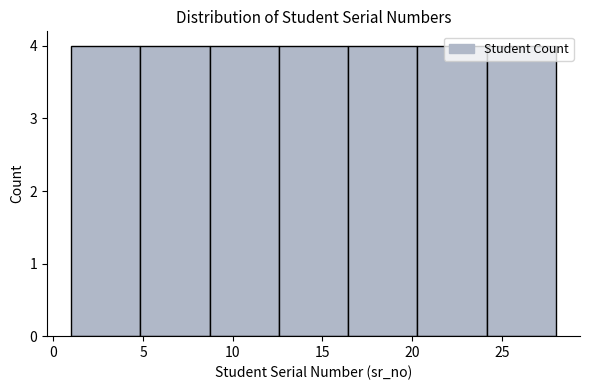

Reading left to right, transcribe this chart: for each bar, give the range it covers on the x-axis and its height. Neither the bar edges nor the heights are printed on the chart, so give them approximately, as read against the axes.

1.0 to 5.0: 4
5.0 to 8.5: 4
8.5 to 12.5: 4
12.5 to 16.5: 4
16.5 to 20.5: 4
20.5 to 24.0: 4
24.0 to 28.0: 4